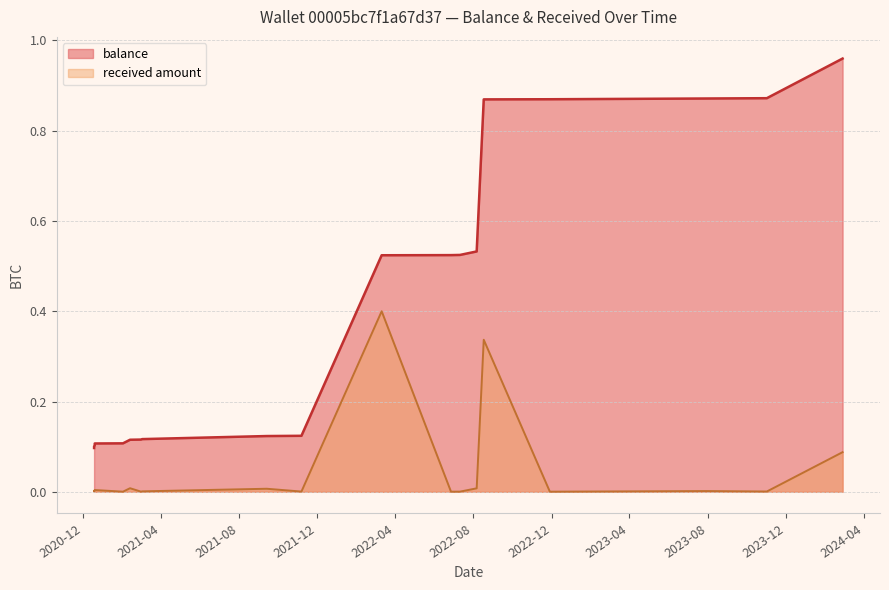

What is the spread (max minus min) of values at 2020-12-18?

0.1